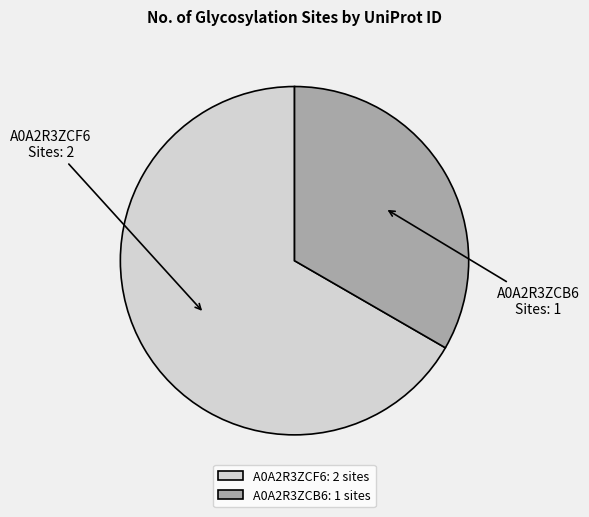

How many segments does this pie chart have?

2